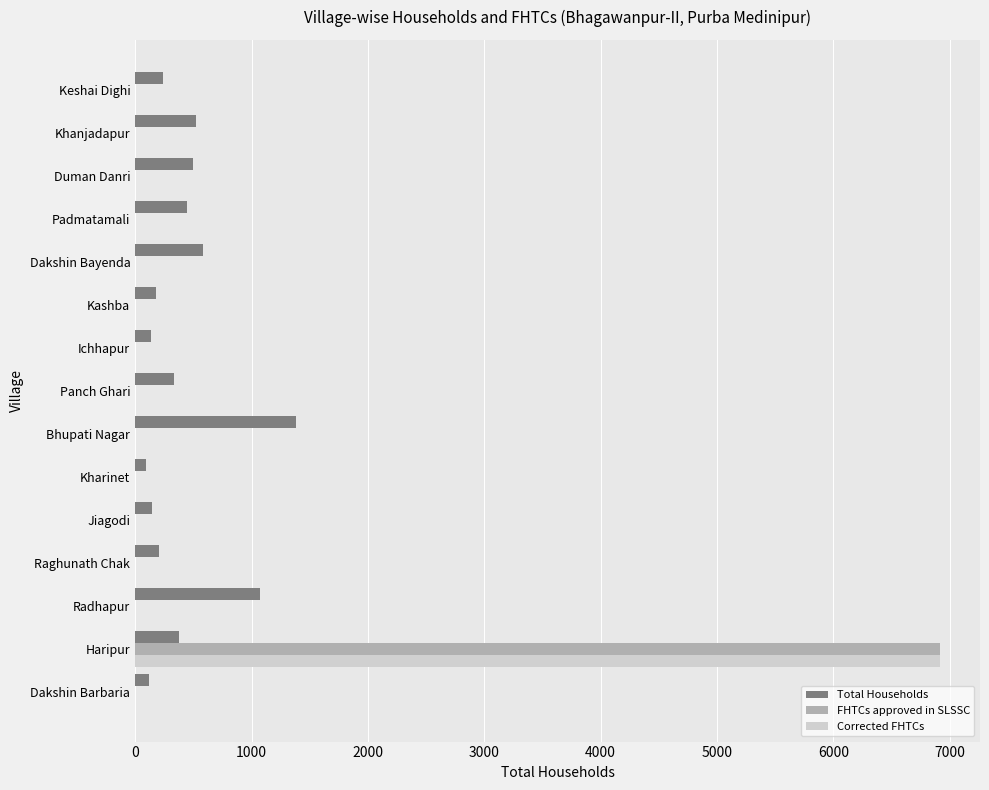

What is the average value of the FHTCs approved in SLSSC series?

461